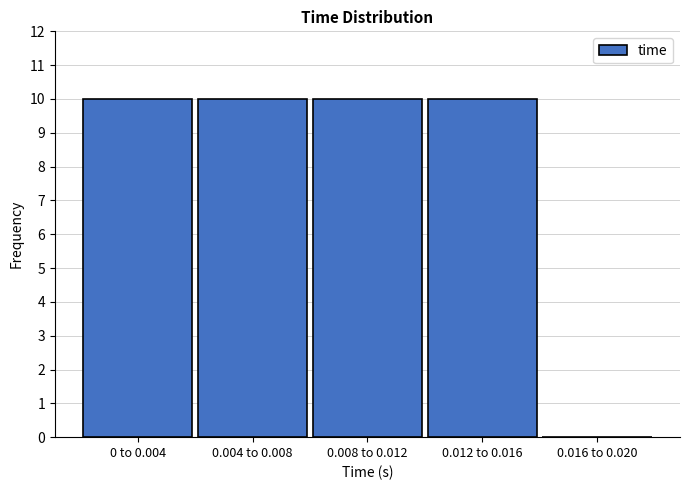

Reading left to right, what are all the values shown in this chart?

0 to 0.004=10	0.004 to 0.008=10	0.008 to 0.012=10	0.012 to 0.016=10	0.016 to 0.020=0